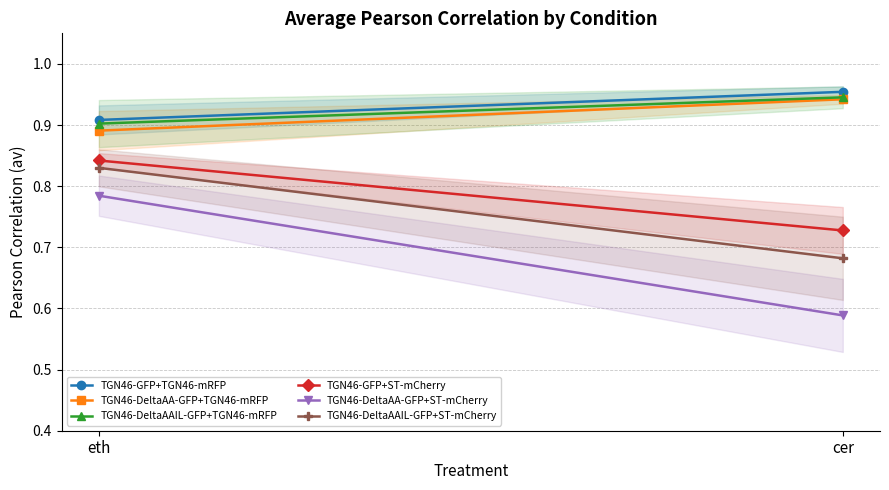

Between cer and eth, which is larger?

cer